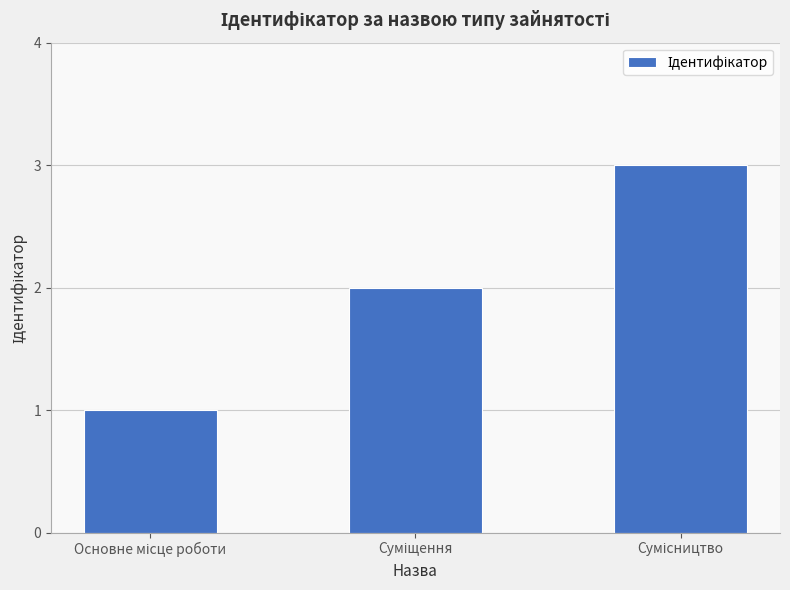

What is the smallest value displayed?

1